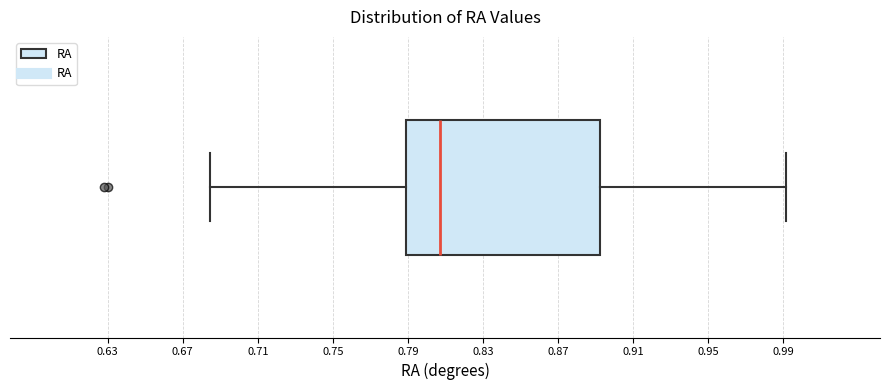

Transcribe this box plot: give where the median line is, the range the box spans, and where the two whiskers end, as read against the x-axis. The values are not printed on the chart, so give them approximately, as read against the axis.

median 0.805, box 0.790 to 0.890, whiskers 0.685 to 0.990